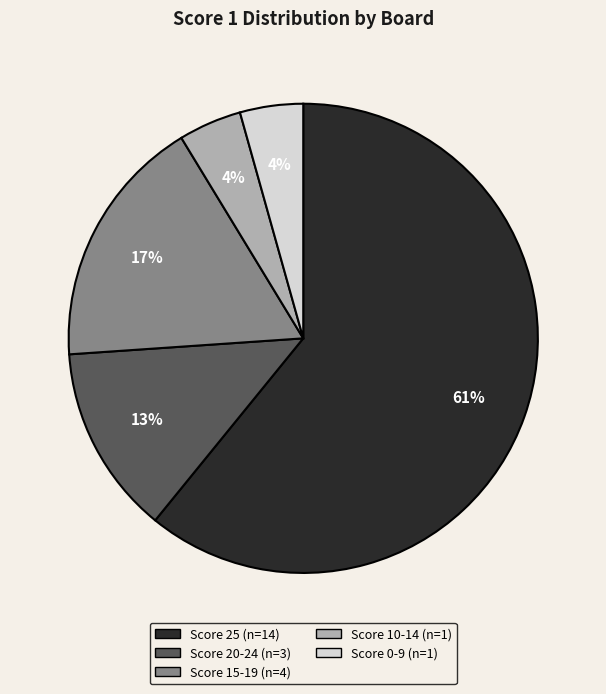

Is there a majority slice in this chart?

Yes